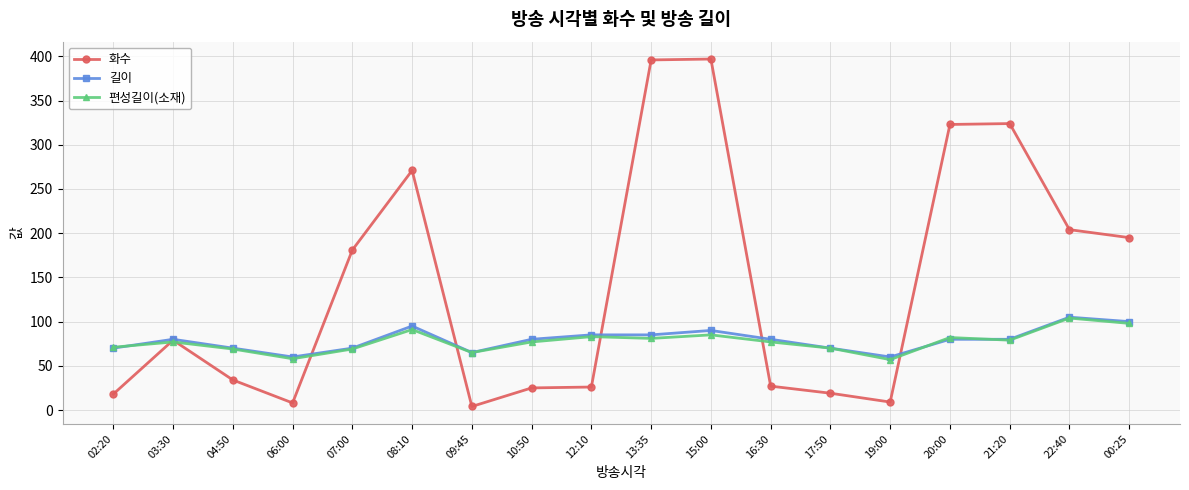

Is it true that 화수 equals 139 at 22:40?

False